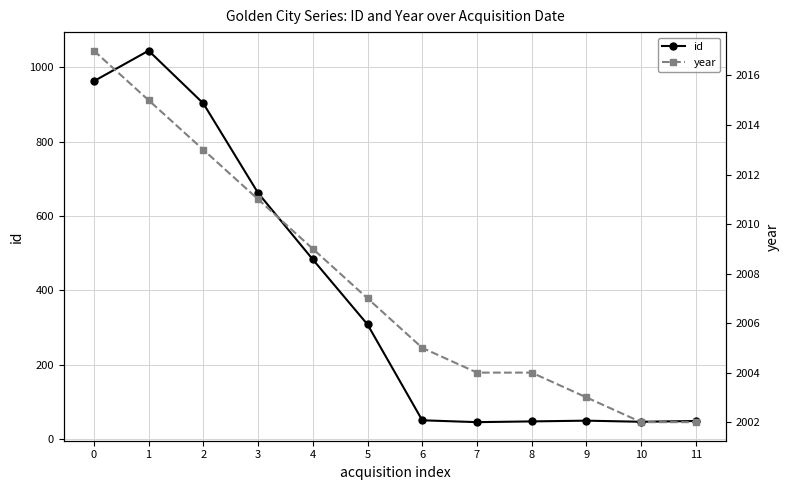

Rank the series by their maximum value, from lowest to highest.

id, year